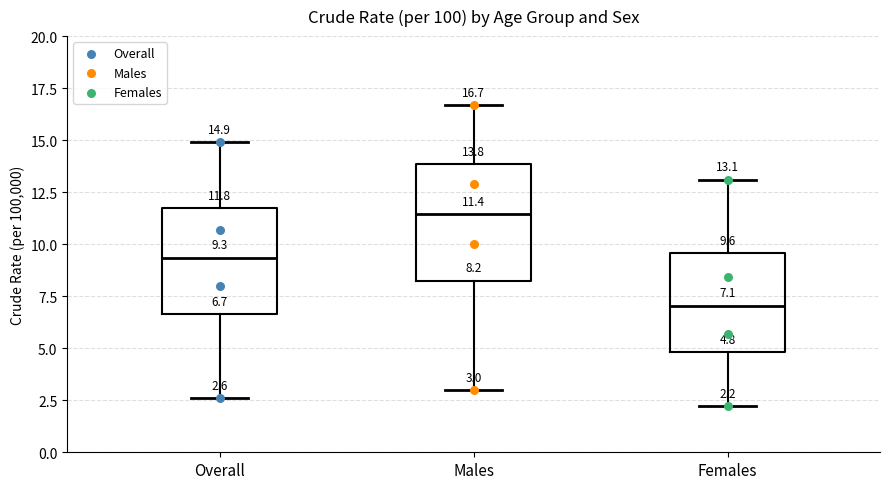

Which box's median line is the highest?

Males